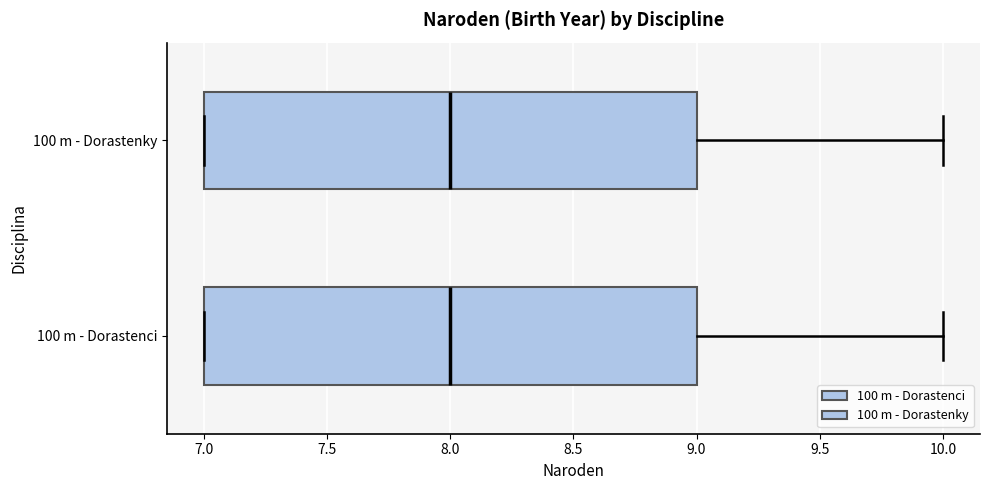

Where does the median line of the box for 100 m - Dorastenky sit on the x-axis? The values are not printed on the chart, so give them approximately, as read against the axis.

8